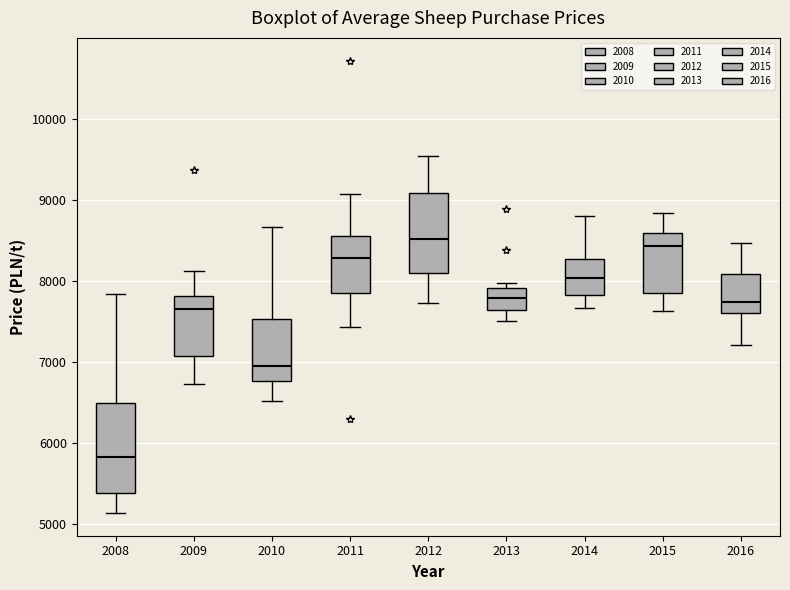

Which box has the lowest median line?

2008